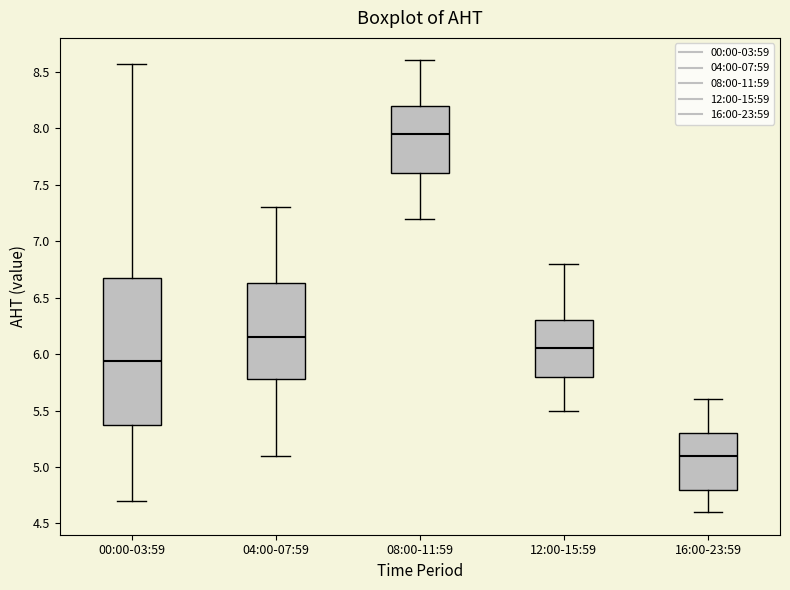

Reading left to right, transcribe this box plot: for each box, give where its median line is, the range the box spans, and where its two whiskers end, as read against the y-axis. The values are not printed on the chart, so give them approximately, as read against the axis.

00:00-03:59: median 5.95, box 5.35 to 6.70, whiskers 4.70 to 8.55
04:00-07:59: median 6.15, box 5.80 to 6.65, whiskers 5.10 to 7.30
08:00-11:59: median 7.95, box 7.60 to 8.20, whiskers 7.20 to 8.60
12:00-15:59: median 6.05, box 5.80 to 6.30, whiskers 5.50 to 6.80
16:00-23:59: median 5.10, box 4.80 to 5.30, whiskers 4.60 to 5.60